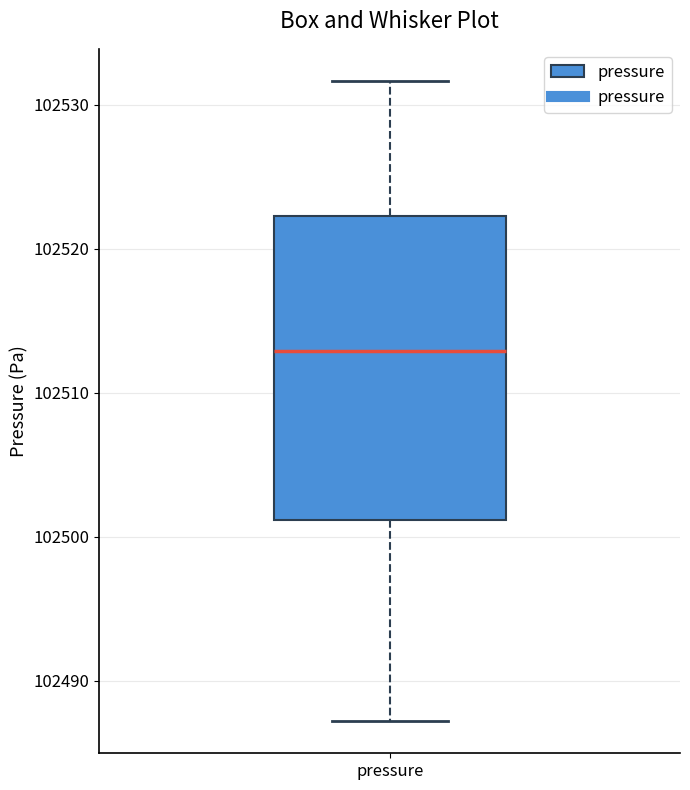

Transcribe this box plot: give where the median line is, the range the box spans, and where the two whiskers end, as read against the y-axis. The values are not printed on the chart, so give them approximately, as read against the axis.

median 102513, box 102501 to 102522, whiskers 102487 to 102532